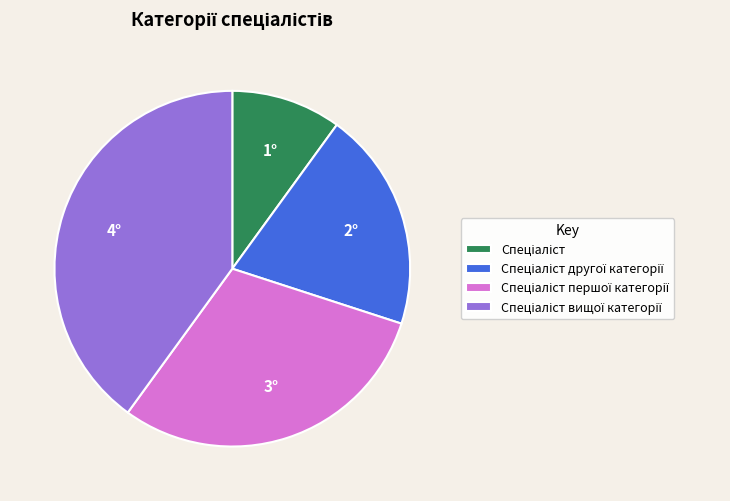

Is there any slice that represents more than half of the pie?

No